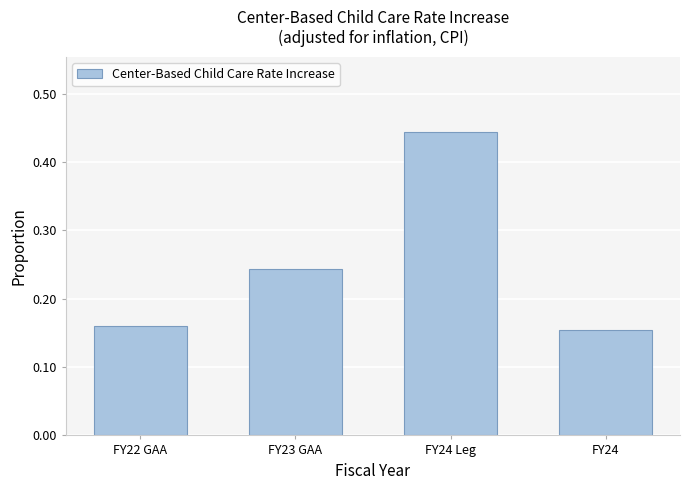

What is the change in value from FY22 GAA to FY24 Leg?

+0.3